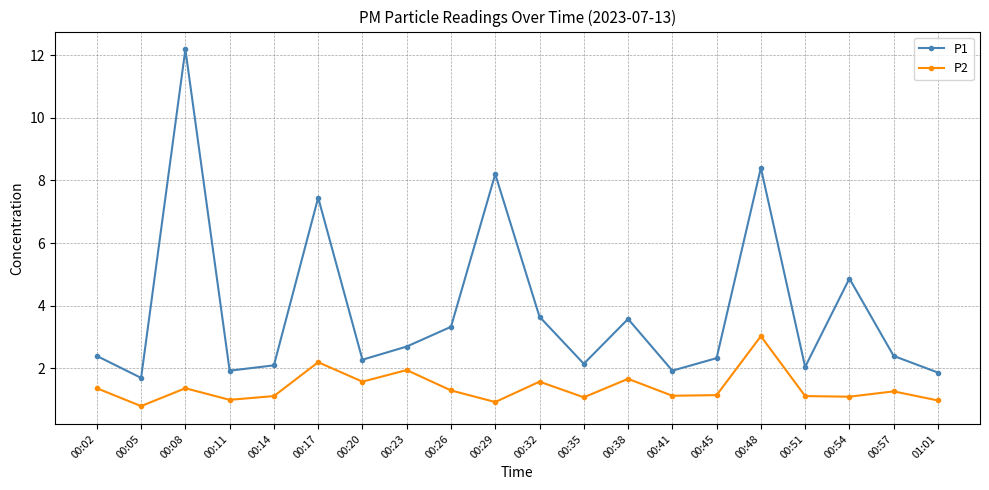

How many interior local valleys does the P2 series have?

7